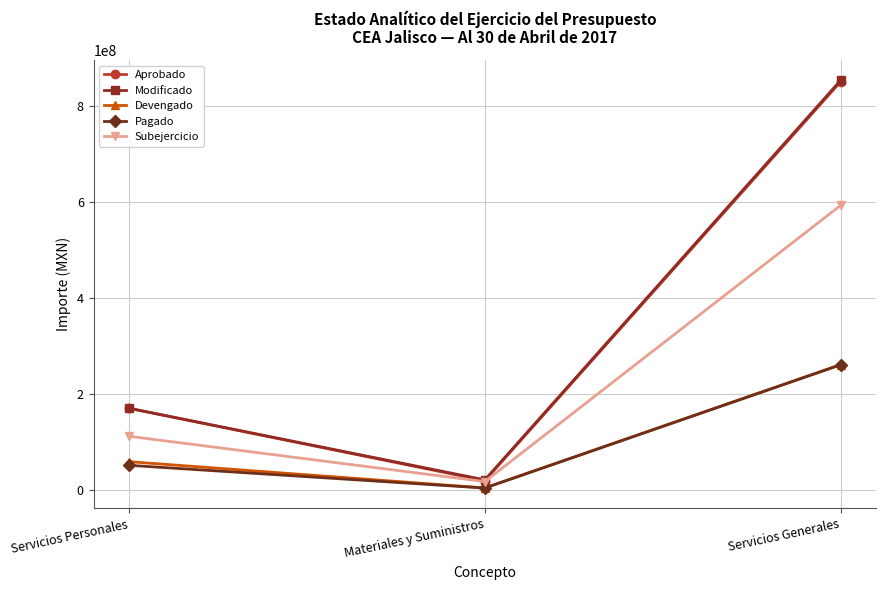

What is the sum of all Aprobado values?

1040104000.0